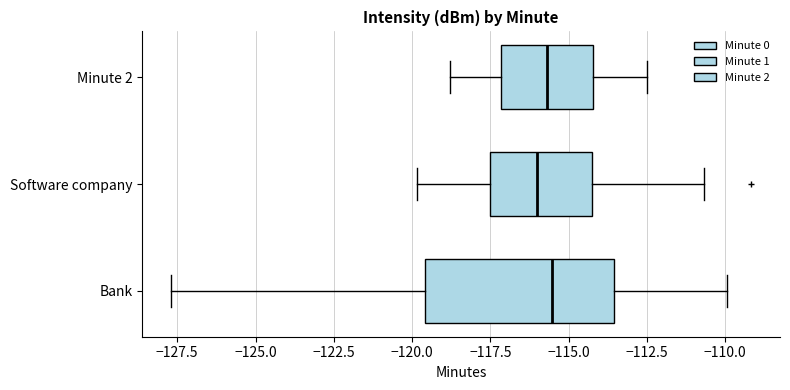

Where does the median line of the box for Minute 2 sit on the x-axis? The values are not printed on the chart, so give them approximately, as read against the axis.

-115.5